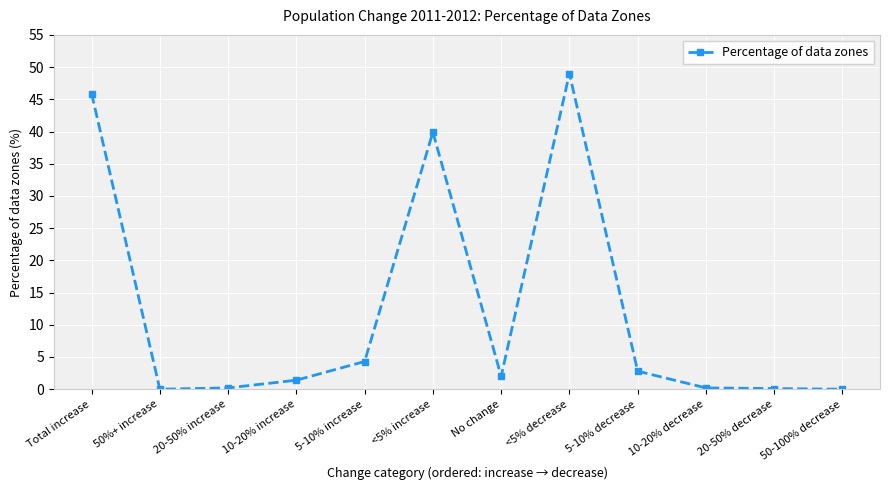

At which category does the data reach its first local peak?

<5% increase